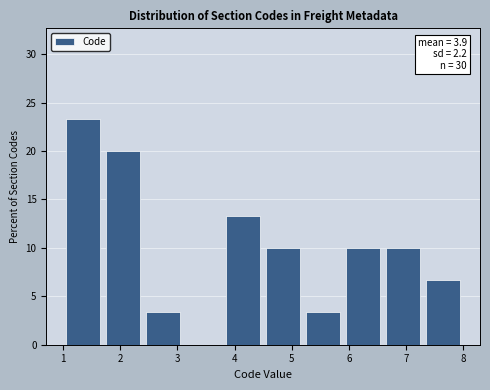

Which range on the x-axis has the tallest bar?

1.0 to 1.7